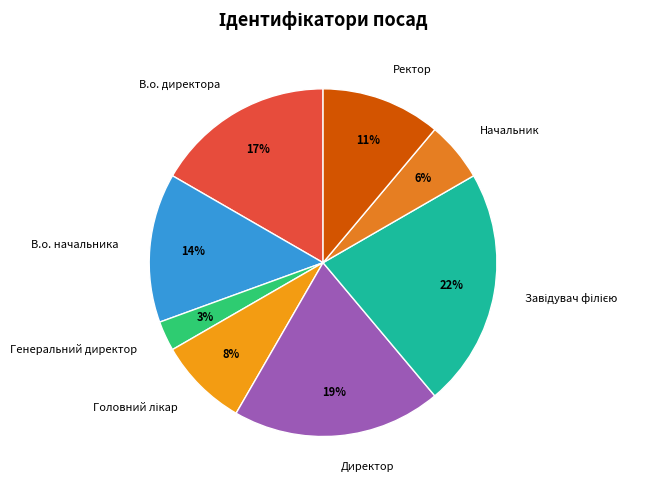

To the nearest percent, what is the difference between the largest and smallest slice percentages?

19%